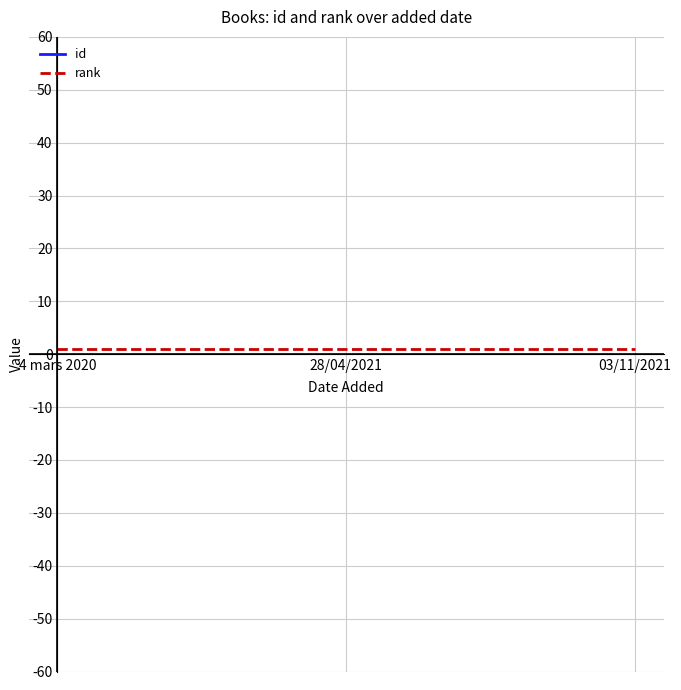

How many values in the id series are below 1113?

1